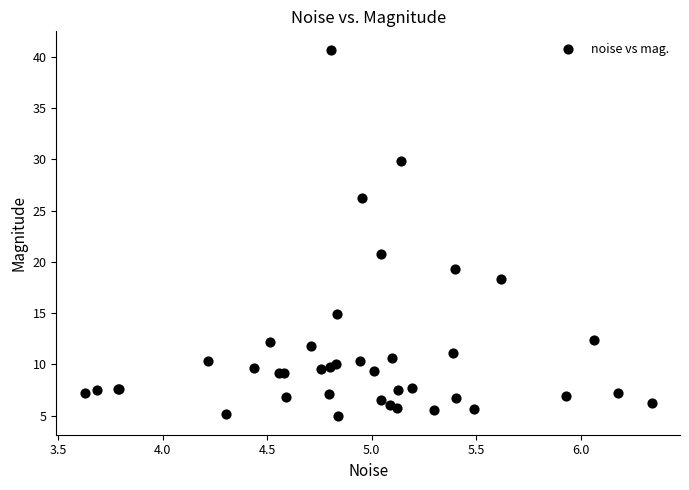

What Y value in the scatter plot is closest to 22?

20.7